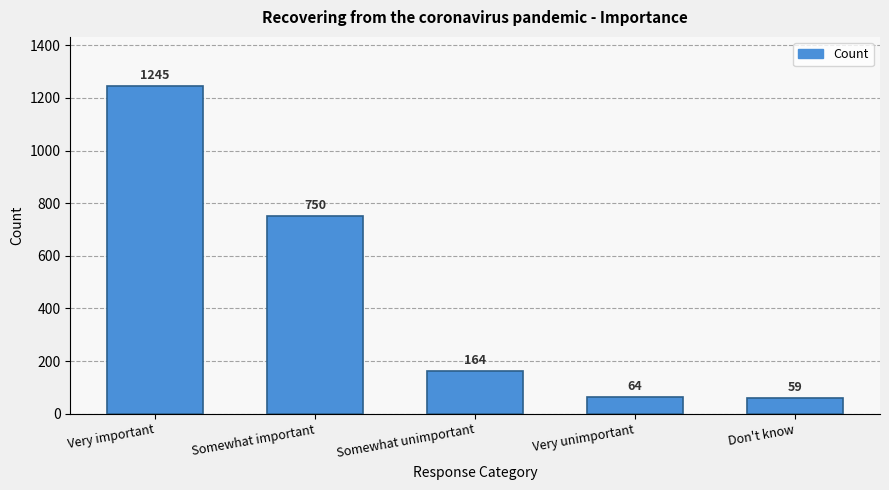

Reading left to right, what are all the values shown in this chart?

Very important=1245	Somewhat important=750	Somewhat unimportant=164	Very unimportant=64	Don't know=59